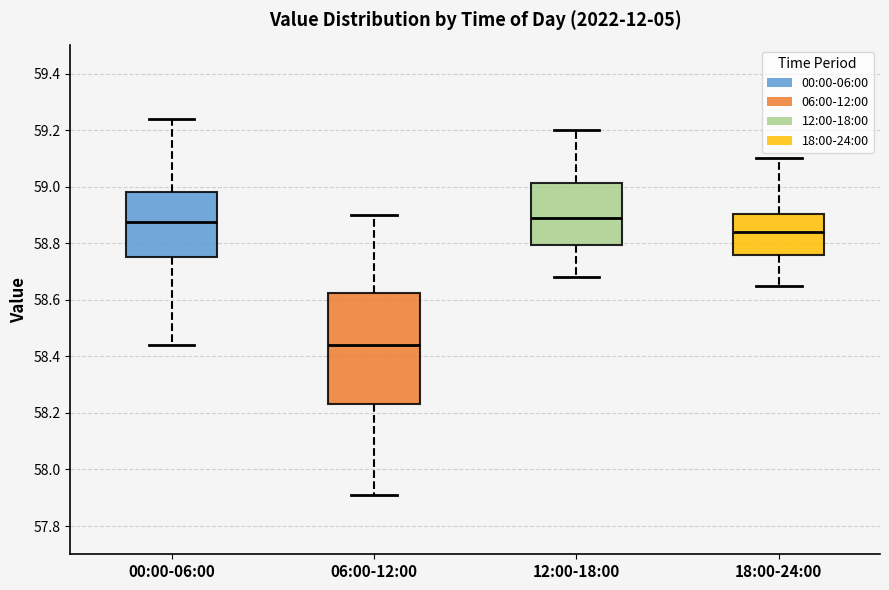

Reading left to right, read every box against the y-axis: the position of its median line, the range the box covers, and the ends of its whiskers. The values are not printed on the chart, so give them approximately, as read against the axis.

00:00-06:00: median 58.88, box 58.76 to 58.98, whiskers 58.44 to 59.24
06:00-12:00: median 58.44, box 58.24 to 58.62, whiskers 57.92 to 58.90
12:00-18:00: median 58.90, box 58.80 to 59.02, whiskers 58.68 to 59.20
18:00-24:00: median 58.84, box 58.76 to 58.90, whiskers 58.66 to 59.10